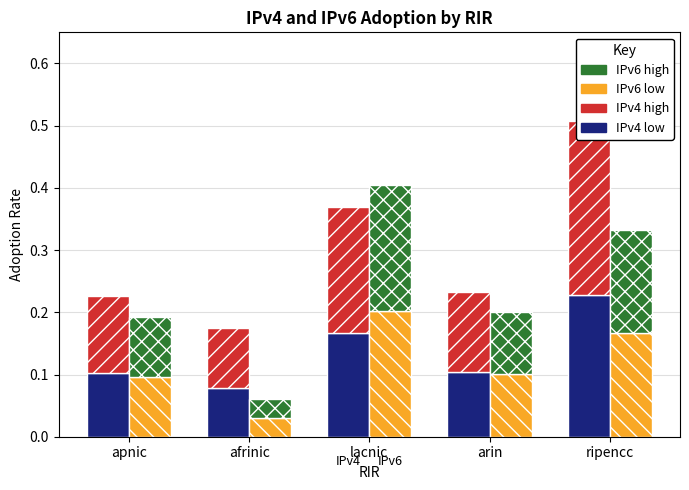

Read the IPv4 low segment value at apnic.

0.1